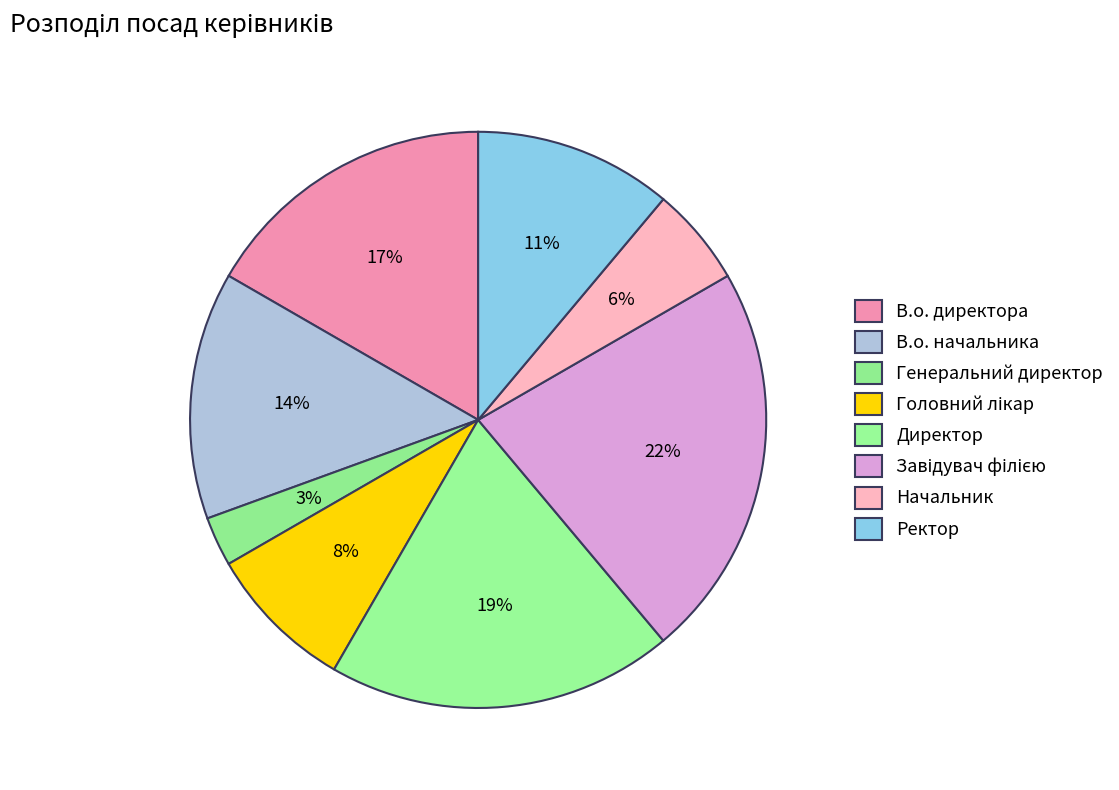

How many slices are in this pie chart?

8